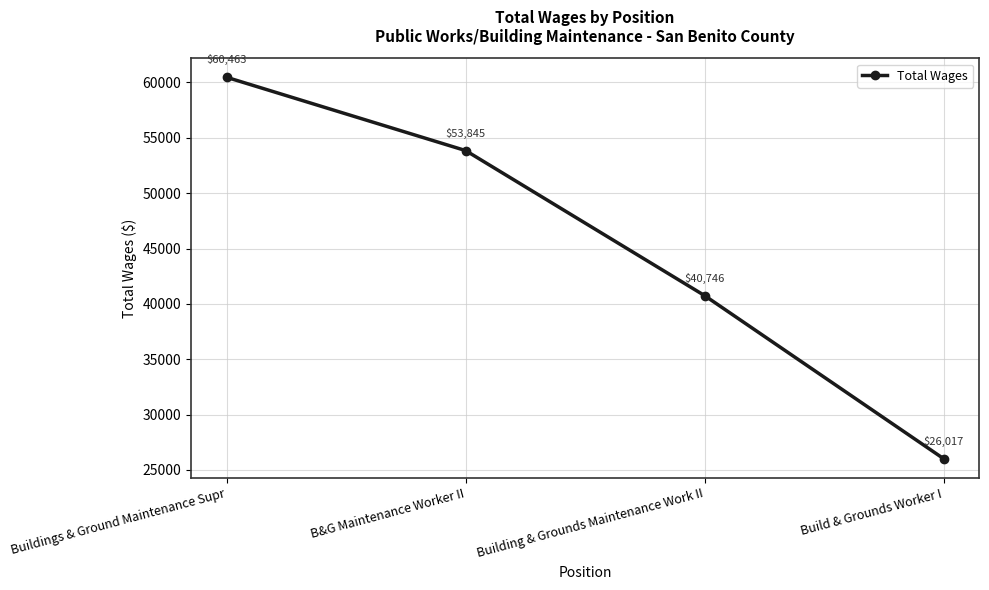

What is the difference between the maximum and second lowest values?

19717